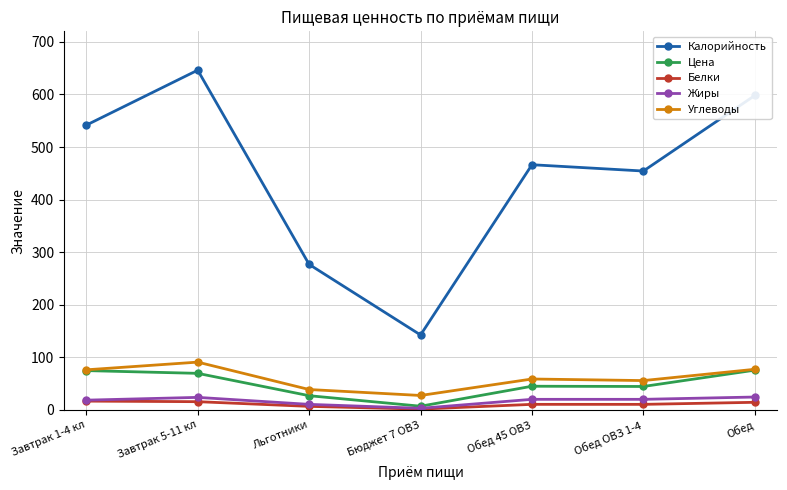

At which category does the chart reach its peak across all series?

Завтрак 5-11 кл